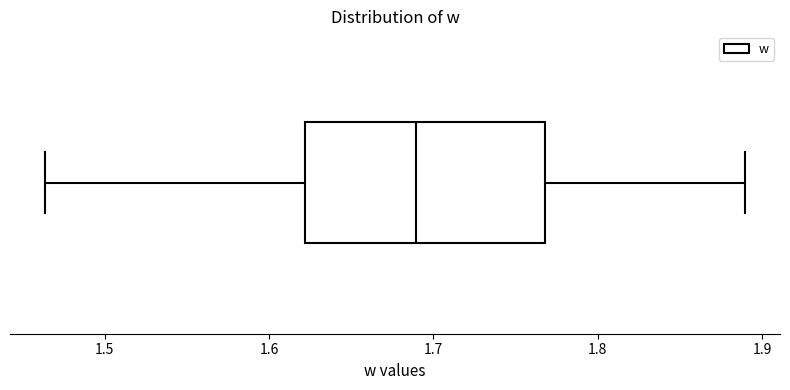

Transcribe this box plot: give where the median line is, the range the box spans, and where the two whiskers end, as read against the x-axis. The values are not printed on the chart, so give them approximately, as read against the axis.

median 1.69, box 1.62 to 1.77, whiskers 1.46 to 1.89